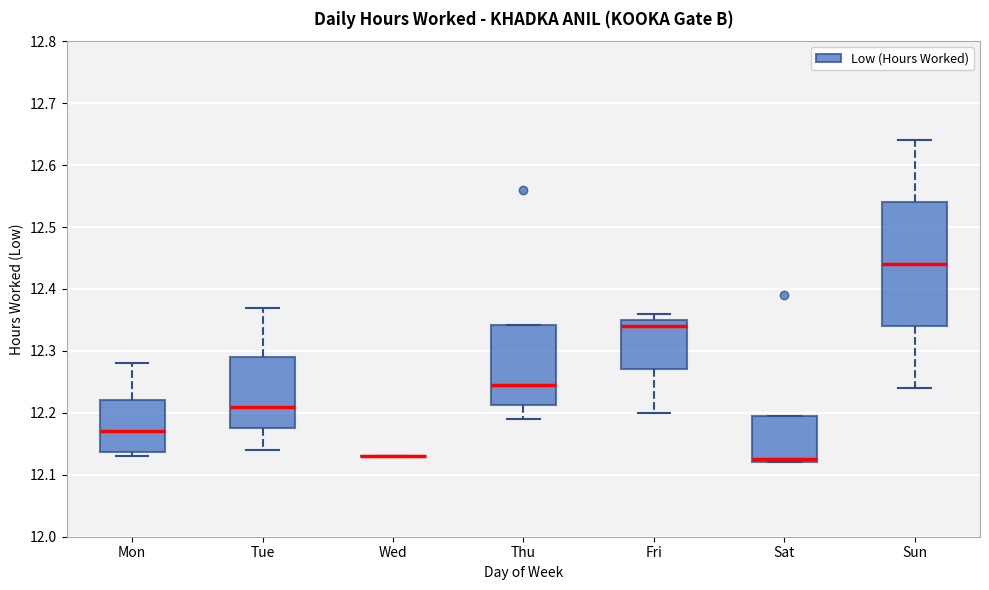

Reading left to right, transcribe this box plot: for each box, give where its median line is, the range the box spans, and where its two whiskers end, as read against the y-axis. The values are not printed on the chart, so give them approximately, as read against the axis.

Mon: median 12.17, box 12.14 to 12.22, whiskers 12.13 to 12.28
Tue: median 12.21, box 12.18 to 12.29, whiskers 12.14 to 12.37
Wed: box collapsed to a line at 12.13, whiskers 12.13 to 12.13
Thu: median 12.25, box 12.21 to 12.34, whiskers 12.19 to 12.34
Fri: median 12.34, box 12.27 to 12.35, whiskers 12.20 to 12.36
Sat: median 12.13, box 12.12 to 12.20, whiskers 12.12 to 12.20
Sun: median 12.44, box 12.34 to 12.54, whiskers 12.24 to 12.64